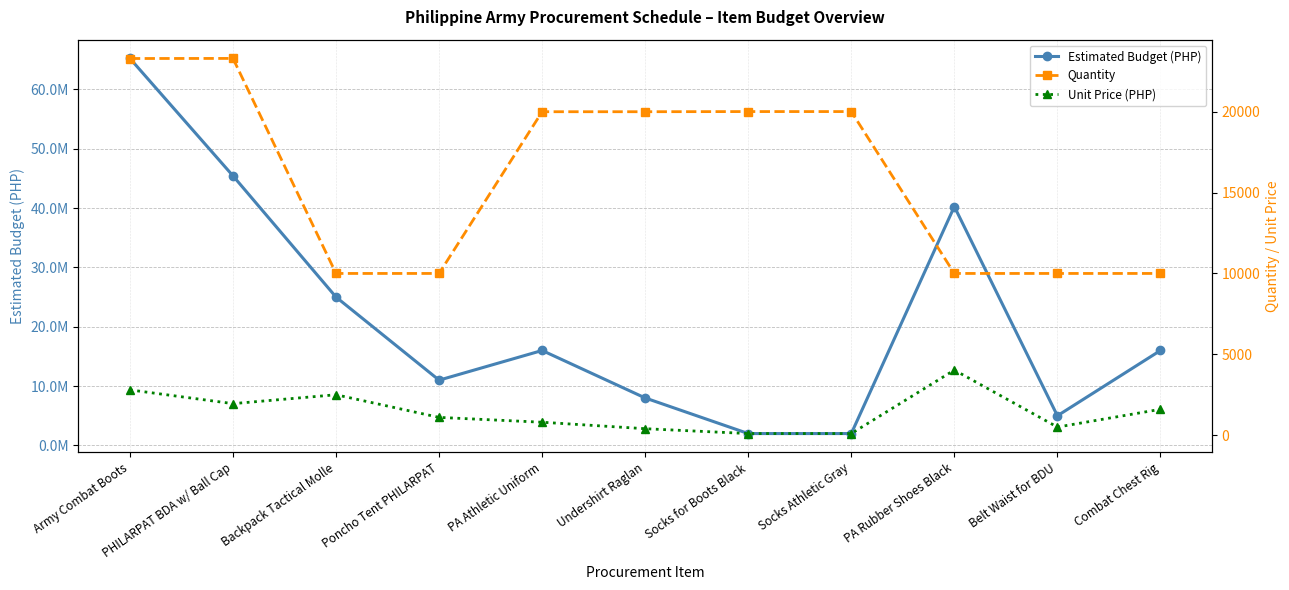

Which series has the largest total across all categories?

Estimated Budget (PHP)